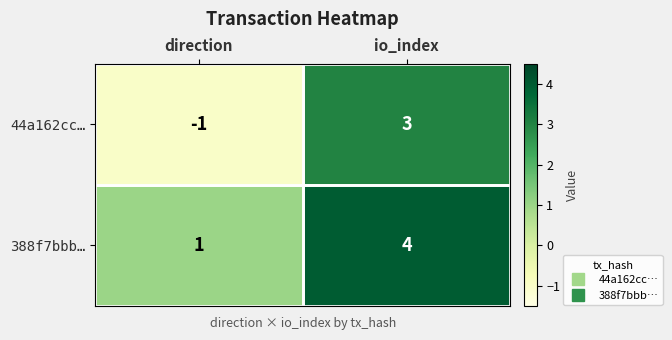

How many data points does each series have?

2